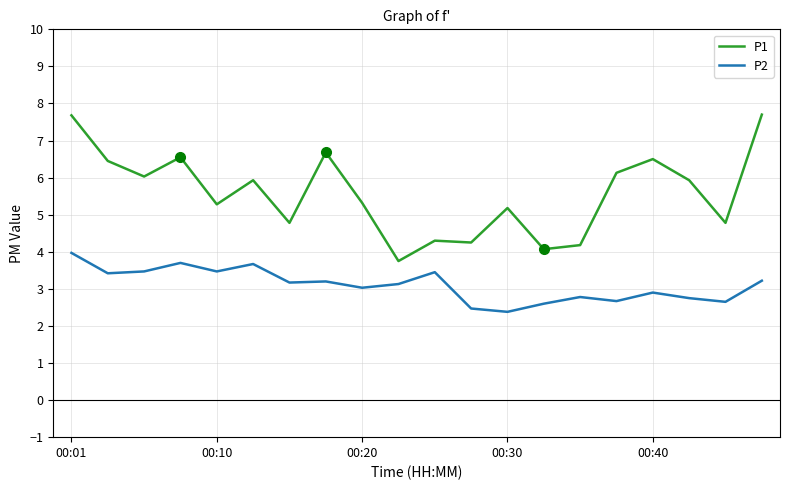

True or false: P1 and P2 cross at least once.

False